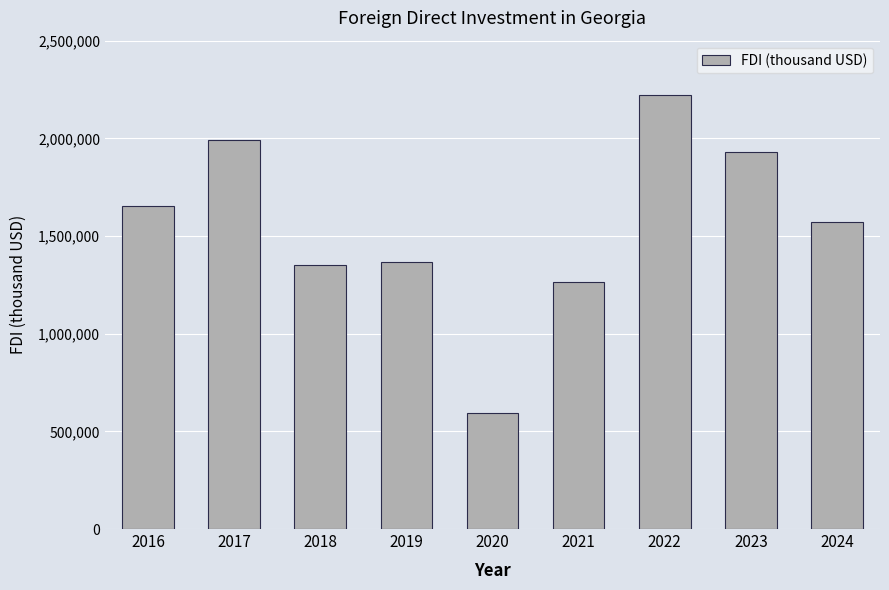

Reading right to left, list all the values displayed in this chart.

2024=1569271.7	2023=1928462.4	2022=2224195.6	2021=1264891.2	2020=596151.4	2019=1367795.3	2018=1350608.2	2017=1990526.4	2016=1654009.5